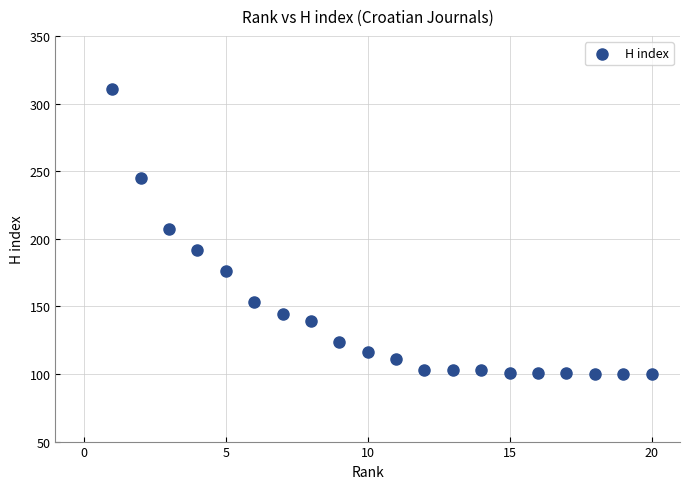

What is the range of Y values (max minus min)?

211